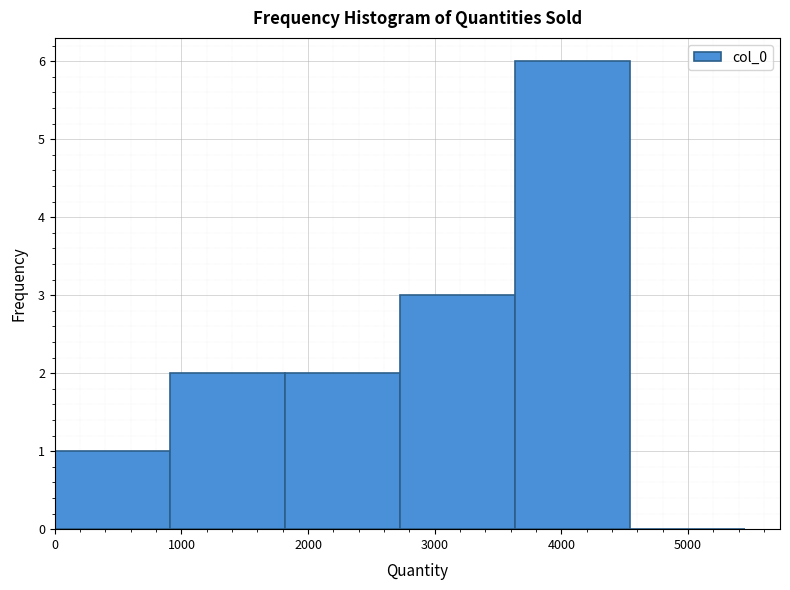

Reading left to right, transcribe this chart: for each bar, give the range it covers on the x-axis and its height. Neither the bar edges nor the heights are printed on the chart, so give them approximately, as read against the axes.

0 to 900: 1
900 to 1800: 2
1800 to 2700: 2
2700 to 3600: 3
3600 to 4500: 6
4500 to 5500: 0